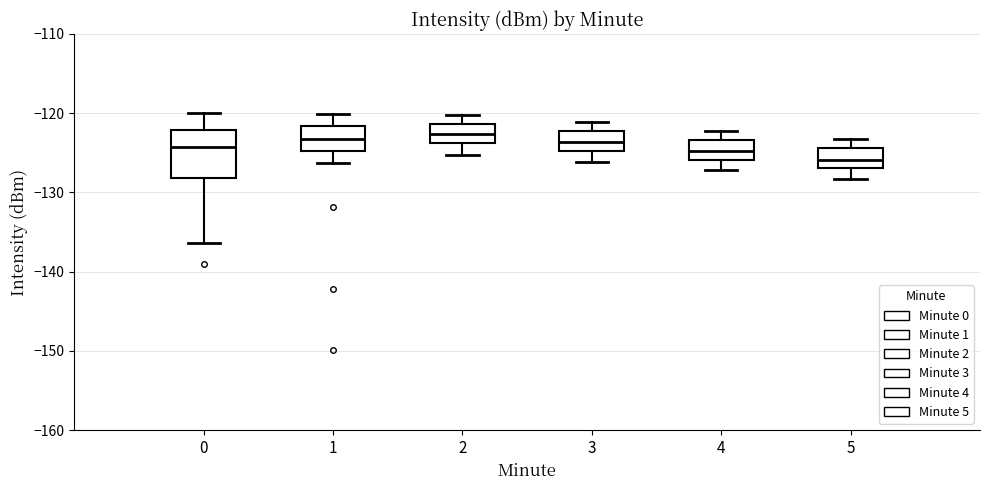

Where is the upper edge of the box at x = 1 on the y-axis? The values are not printed on the chart, so give them approximately, as read against the axis.

-122